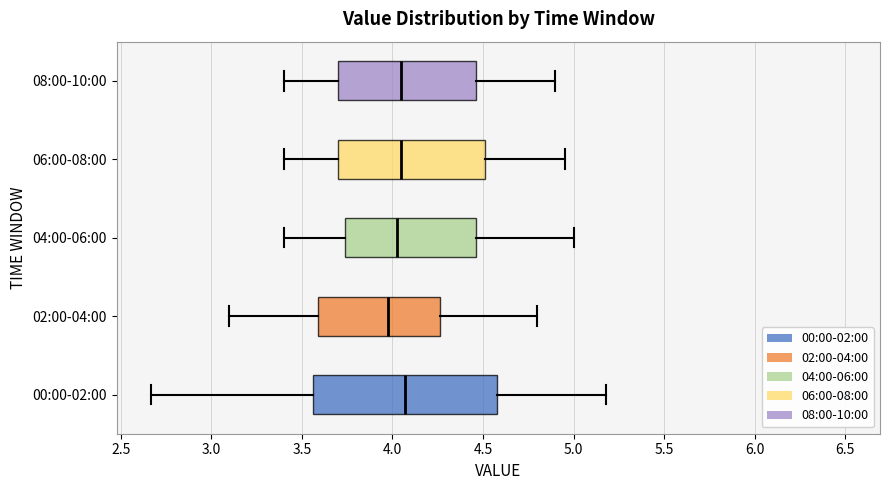

Where is the right edge of the box for 02:00-04:00 on the x-axis? The values are not printed on the chart, so give them approximately, as read against the axis.

4.25